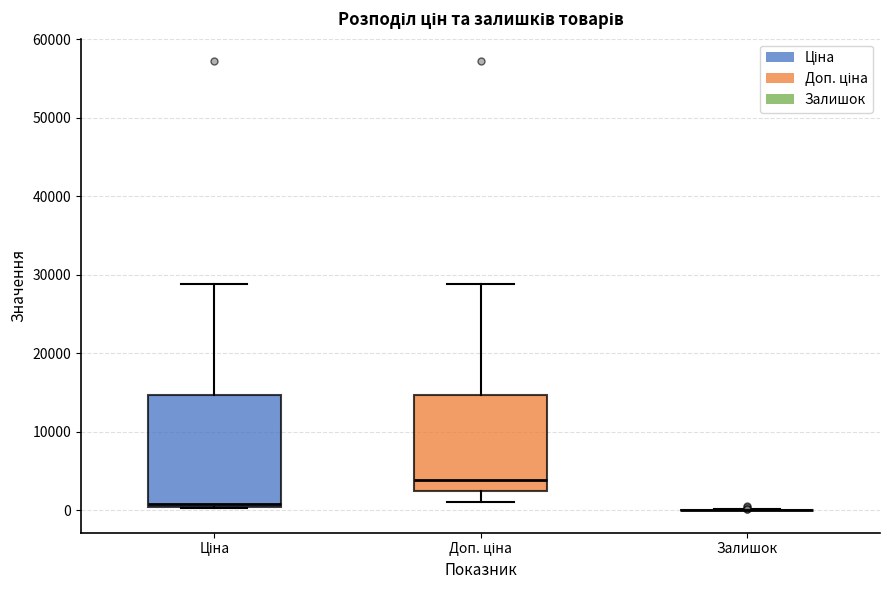

Where is the lower edge of the box for Ціна on the y-axis? The values are not printed on the chart, so give them approximately, as read against the axis.

0